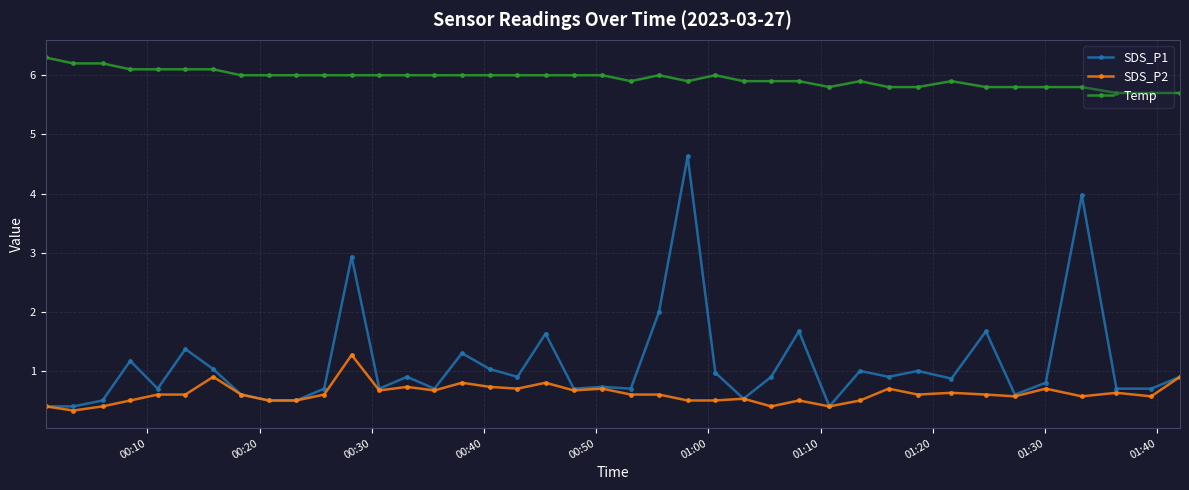

Rank the series by their maximum value, from lowest to highest.

SDS_P2, SDS_P1, Temp